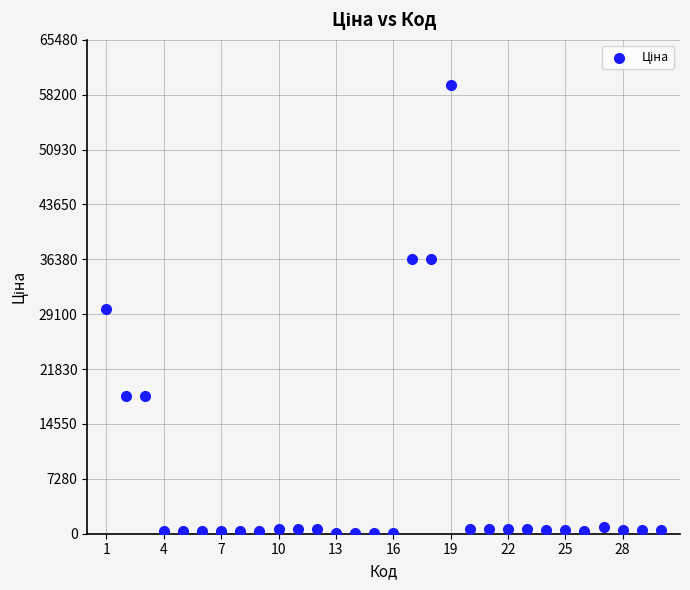

What is the range of Y values (max minus min)?

59467.7